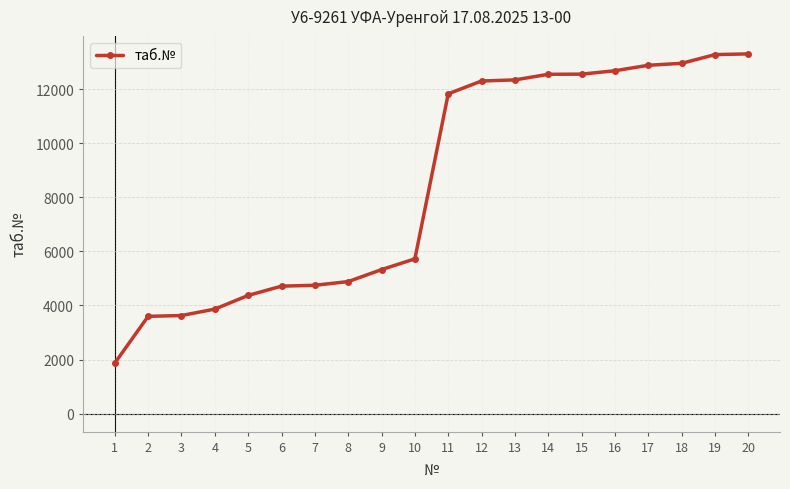

What is the greatest value displayed?

13299